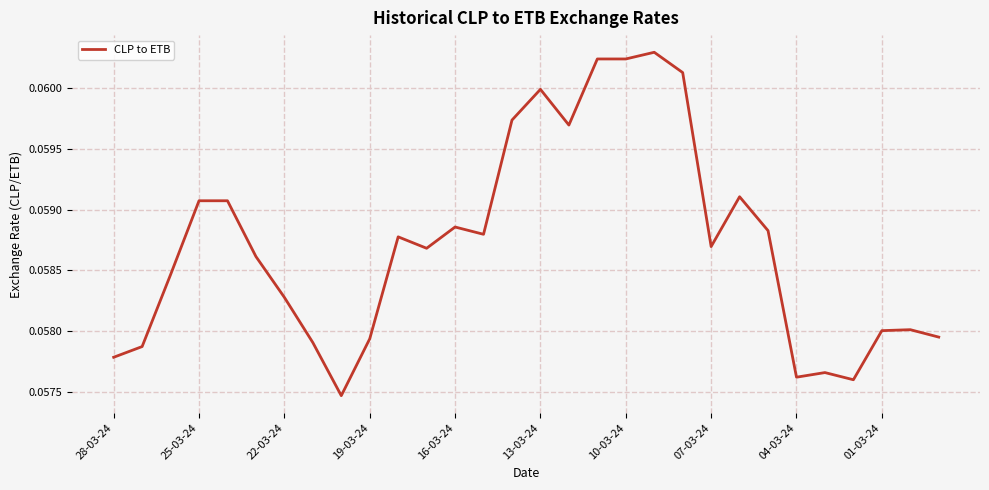

How many interior local peaks (higher than both neighbors) does the data have?

7